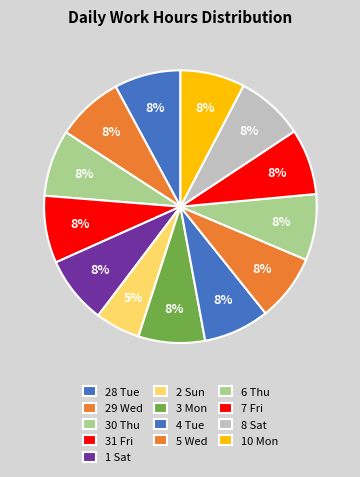

What is the smallest slice in the pie chart?

2 Sun